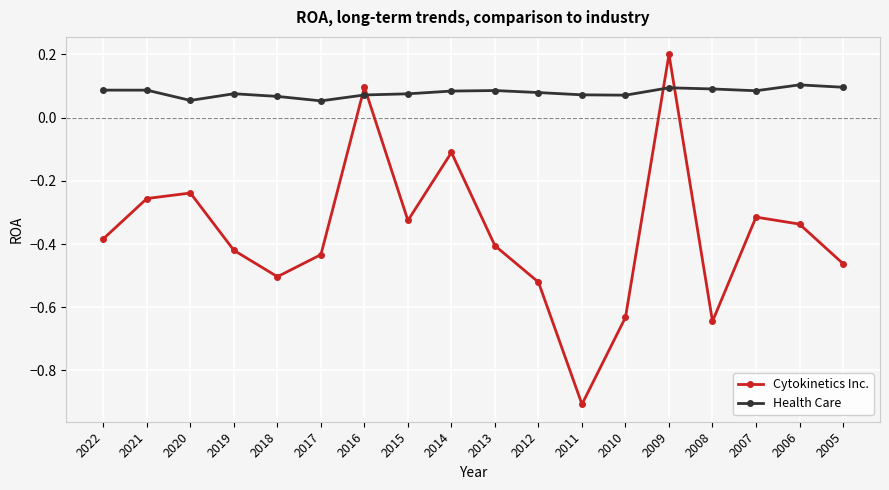

True or false: Health Care has more than 1 points higher than both neighbors.

True